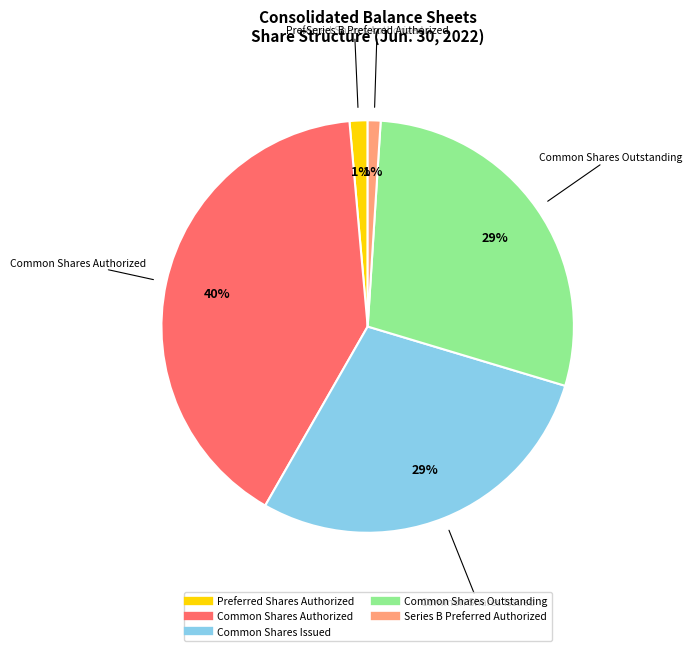

Is it true that Preferred Shares Authorized is 11% of the pie?

False